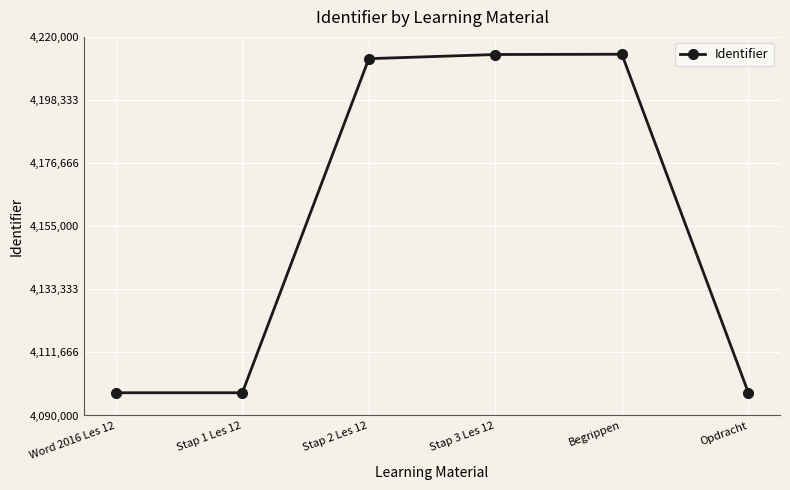

What is the label of the 6th point from the right?

Word 2016 Les 12